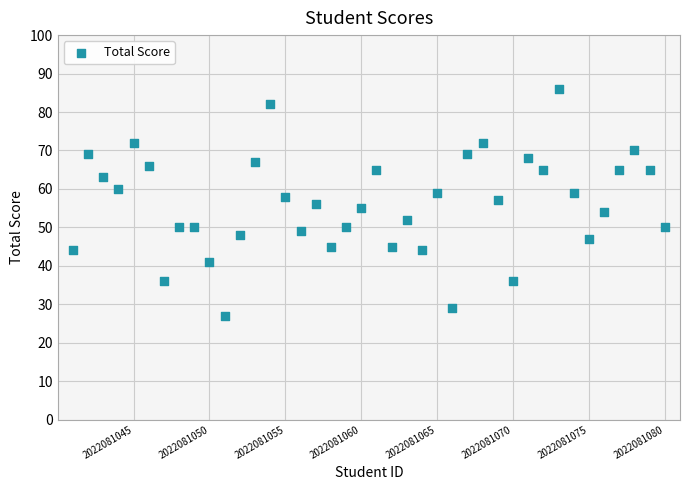

What is the range of Y values (max minus min)?

59